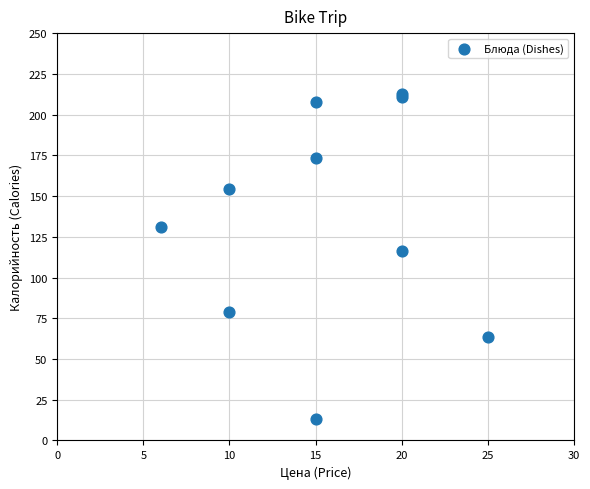

What Y value in the scatter plot is closest to 112?

116.5